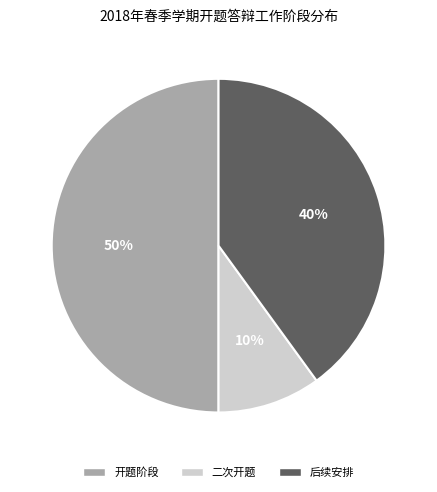

Do 开题阶段 and 二次开题 together represent more than half of the pie?

Yes